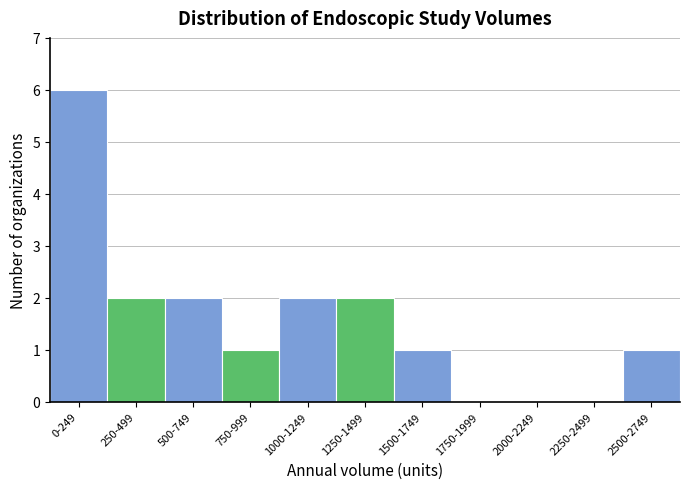

Reading left to right, extract all data points from this chart.

0-249=6	250-499=2	500-749=2	750-999=1	1000-1249=2	1250-1499=2	1500-1749=1	1750-1999=0	2000-2249=0	2250-2499=0	2500-2749=1